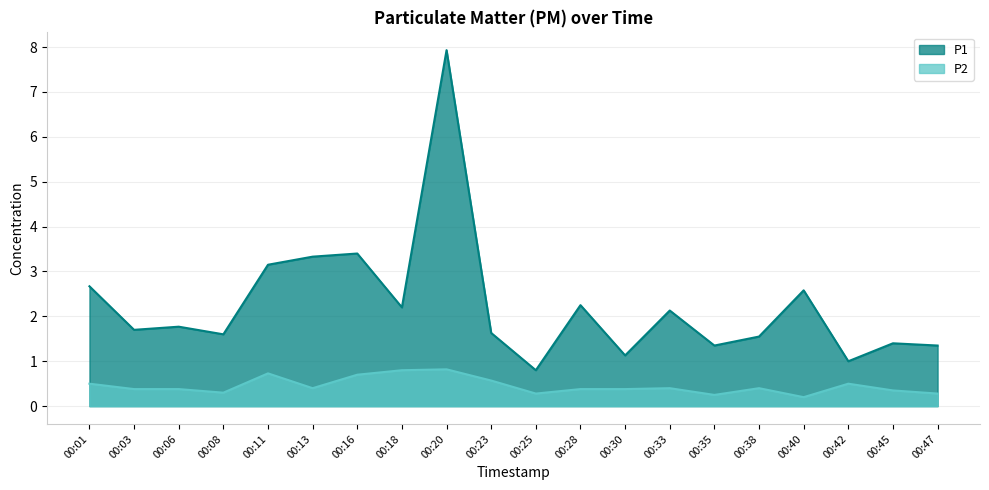

What is the maximum value shown in the chart?

7.9